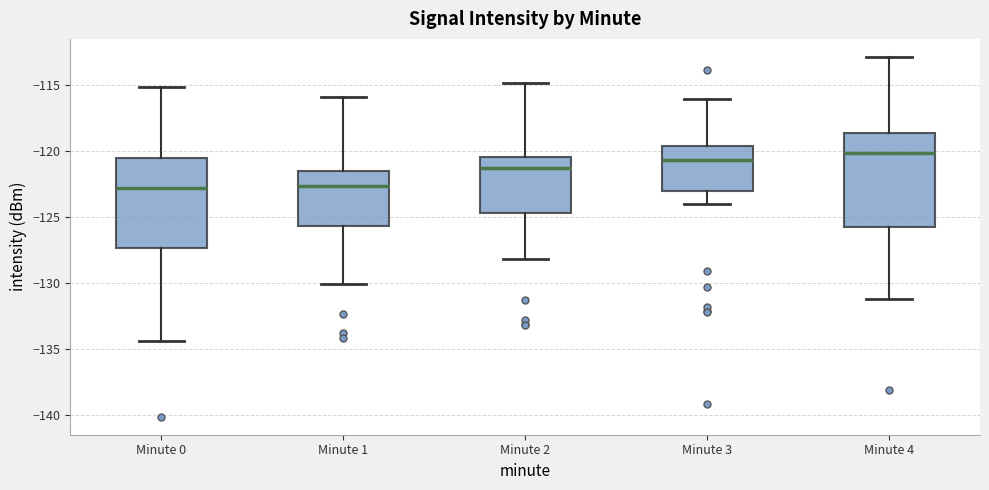

Reading left to right, read every box against the y-axis: the position of its median line, the range the box covers, and the ends of its whiskers. The values are not printed on the chart, so give them approximately, as read against the axis.

Minute 0: median -123.0, box -127.5 to -120.5, whiskers -134.5 to -115.0
Minute 1: median -122.5, box -125.5 to -121.5, whiskers -130.0 to -116.0
Minute 2: median -121.5, box -124.5 to -120.5, whiskers -128.0 to -115.0
Minute 3: median -120.5, box -123.0 to -119.5, whiskers -124.0 to -116.0
Minute 4: median -120.0, box -126.0 to -118.5, whiskers -131.0 to -113.0